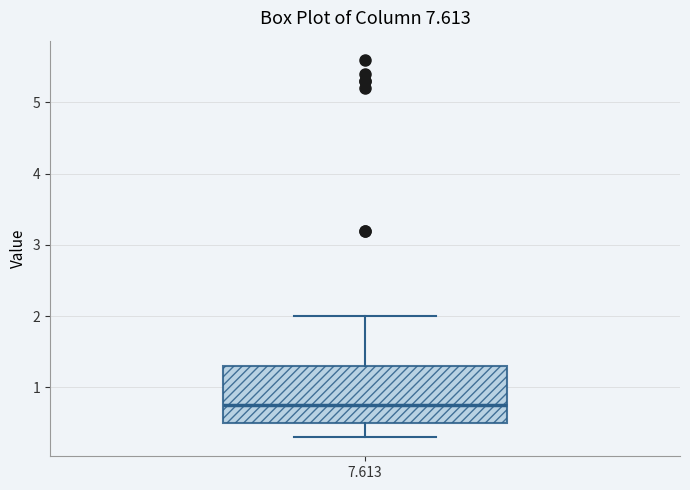

Where does the lower whisker of the box at x = 7.613 end on the y-axis? The values are not printed on the chart, so give them approximately, as read against the axis.

0.3